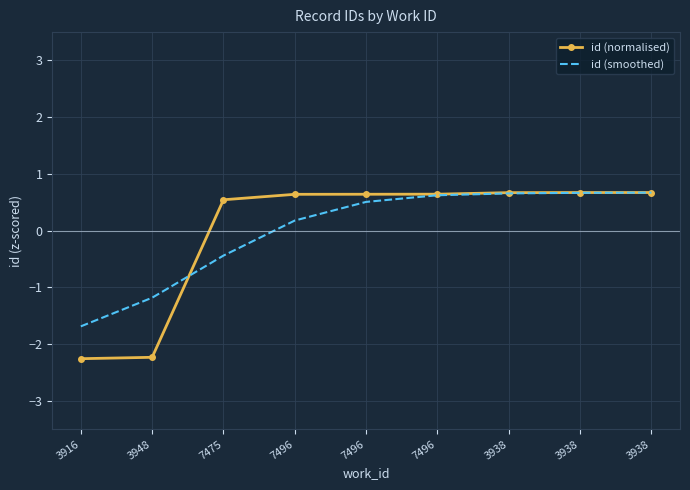

What are all the series names shown in the legend?

id (normalised), id (smoothed)